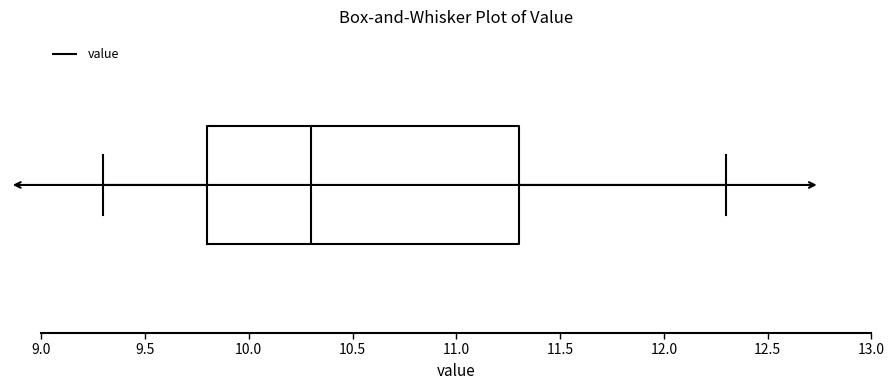

Where does the left whisker of the box end on the x-axis? The values are not printed on the chart, so give them approximately, as read against the axis.

9.3